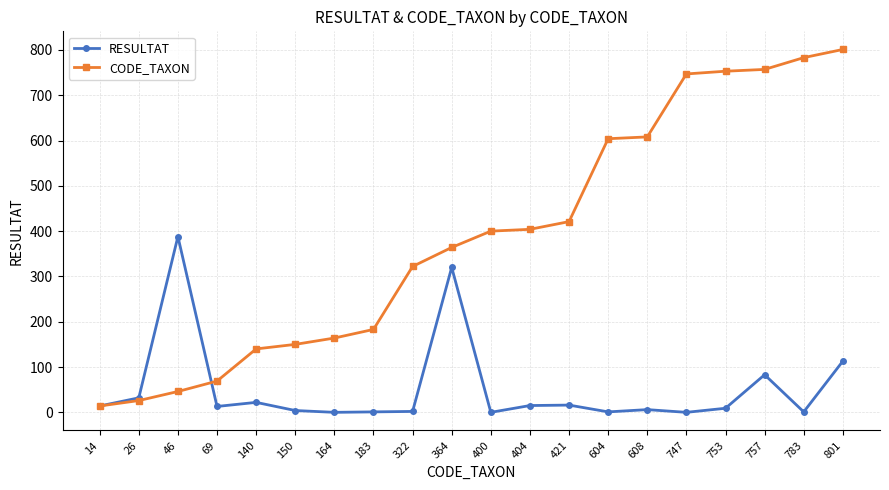

At which category does the chart reach its peak across all series?

801